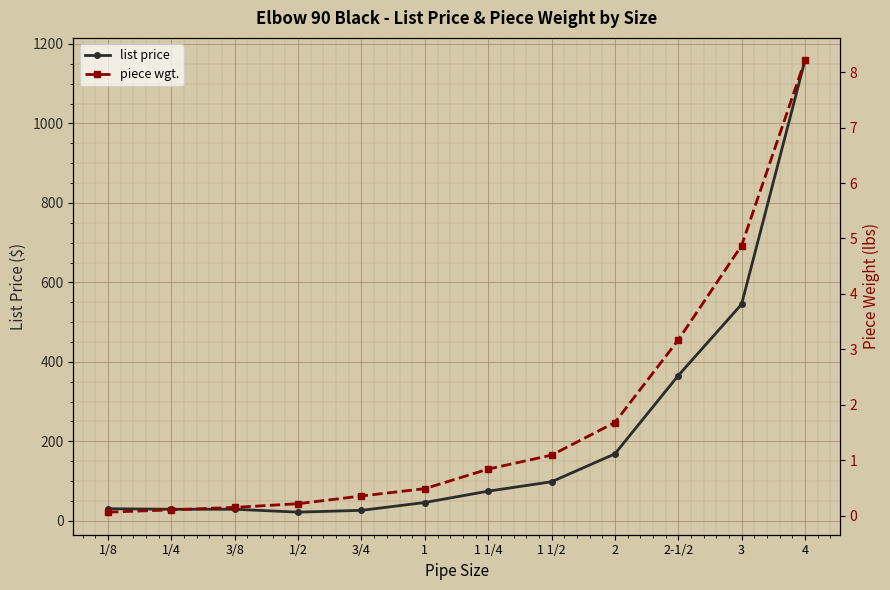

At which category is the sum across all series the highest?

4